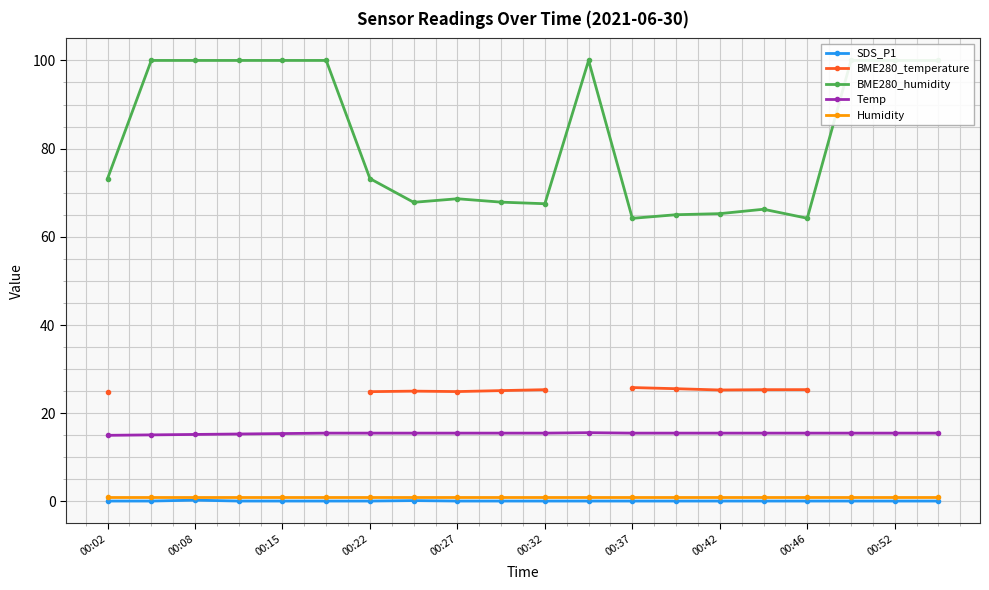

Is it true that Humidity equals 1.0 at 00:52?

True